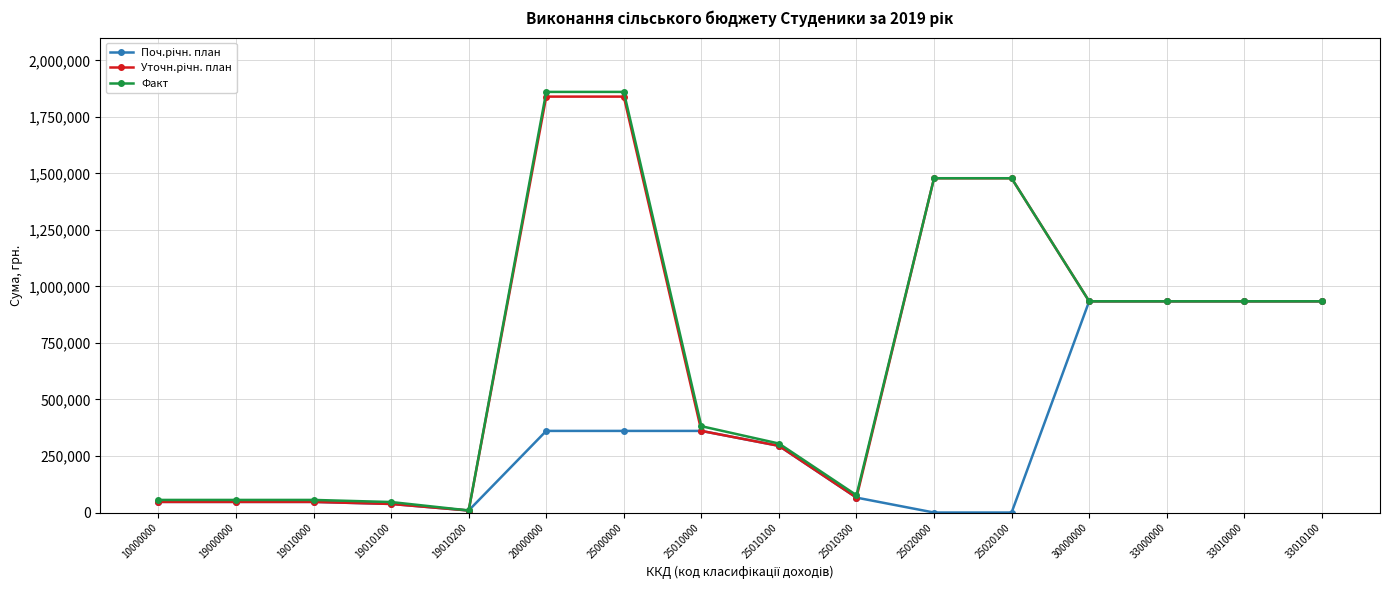

At how many categories does at least one series exceed 1626478?

2